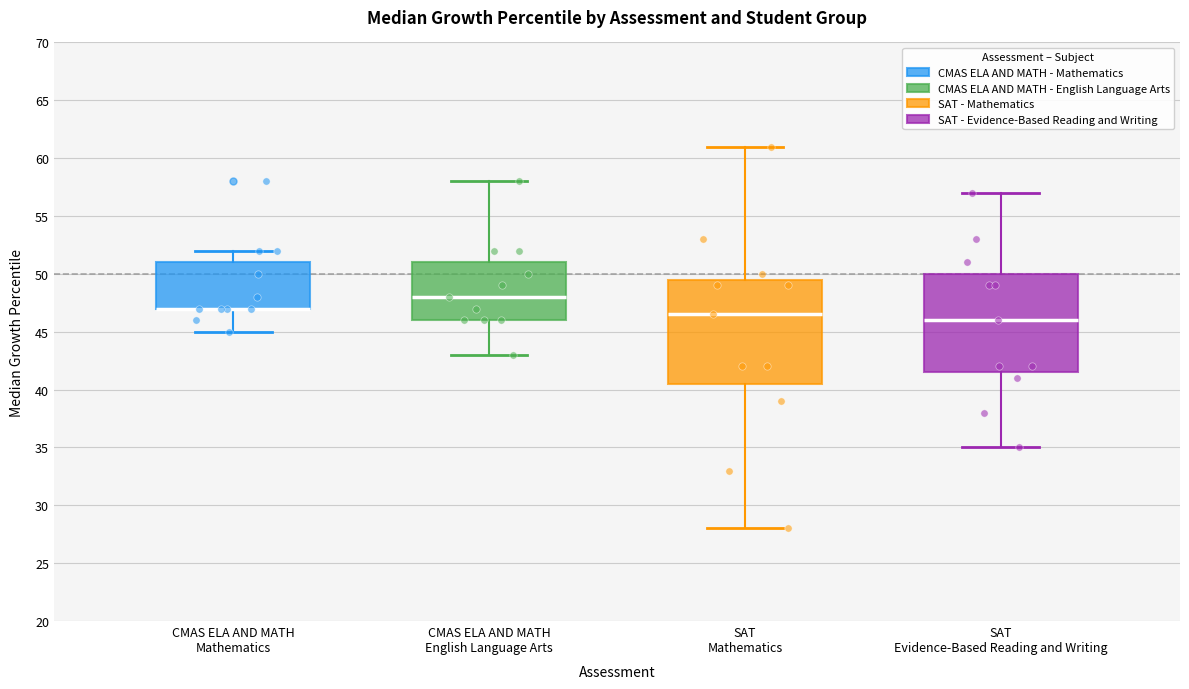

Reading left to right, read every box against the y-axis: the position of its median line, the range the box covers, and the ends of its whiskers. The values are not printed on the chart, so give them approximately, as read against the axis.

CMAS ELA AND MATH Mathematics: median 47.0 (drawn on the box's lower edge), box 47.0 to 51.0, whiskers 45.0 to 52.0
CMAS ELA AND MATH English Language Arts: median 48.0, box 46.0 to 51.0, whiskers 43.0 to 58.0
SAT Mathematics: median 46.5, box 40.5 to 49.5, whiskers 28.0 to 61.0
SAT Evidence-Based Reading and Writing: median 46.0, box 41.5 to 50.0, whiskers 35.0 to 57.0